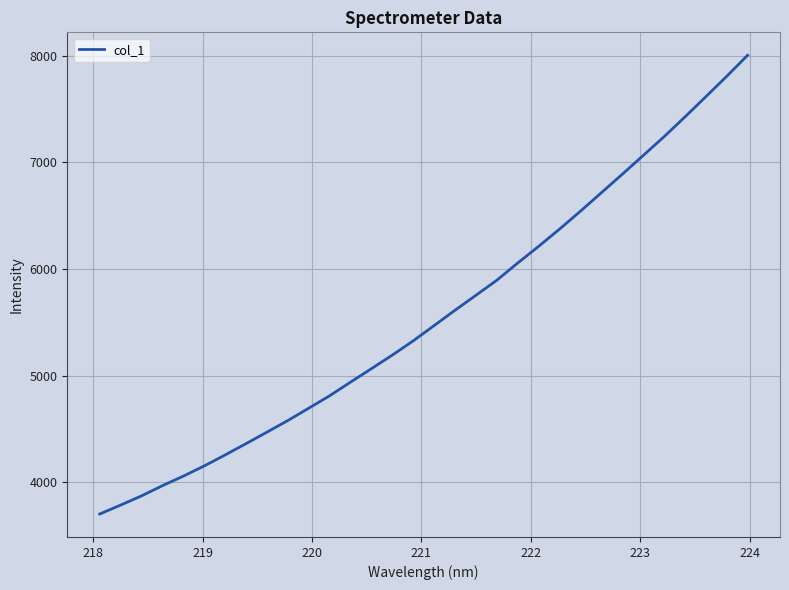

What is the minimum value shown in the chart?

3702.0